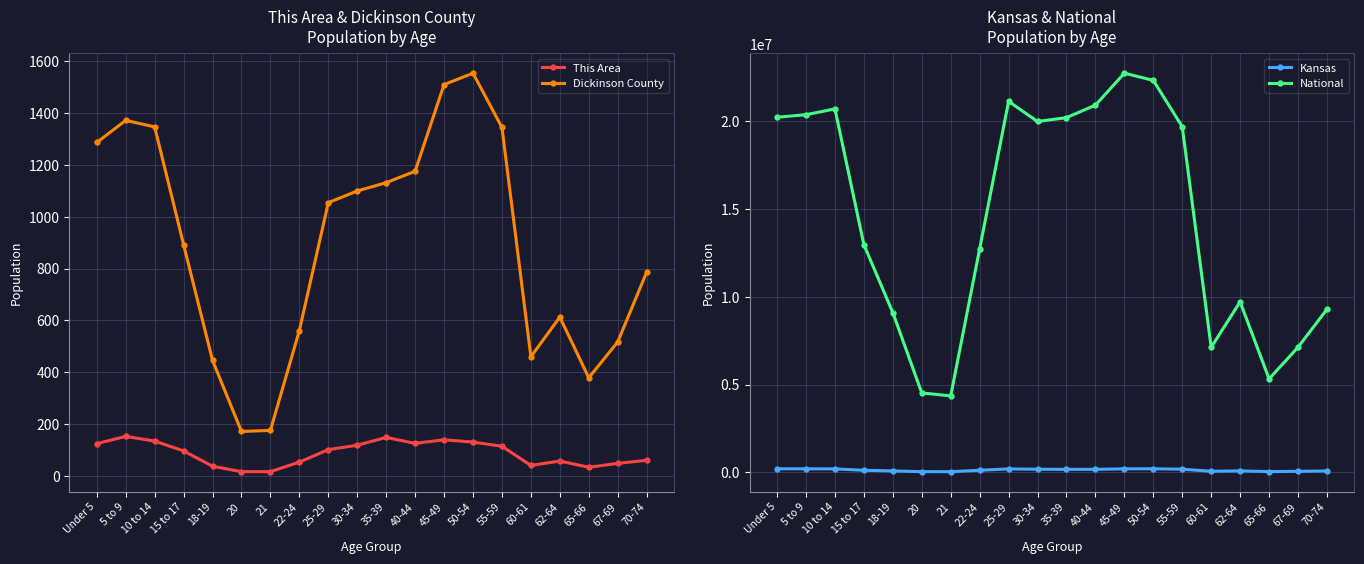

How many values in the This Area series exceed 102?

9